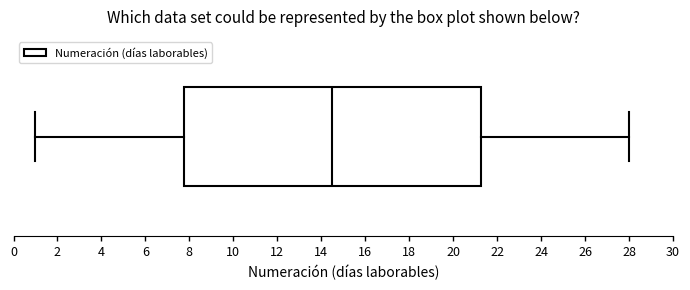

Transcribe this box plot: give where the median line is, the range the box spans, and where the two whiskers end, as read against the x-axis. The values are not printed on the chart, so give them approximately, as read against the axis.

median 14.6, box 7.8 to 21.2, whiskers 1.0 to 28.0